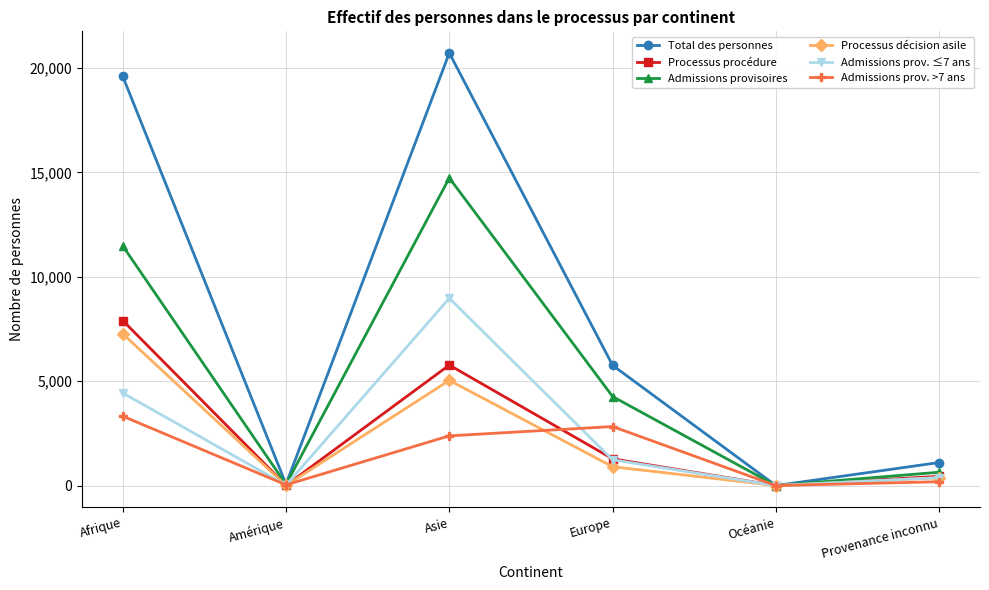

What is the average value of the Processus décision asile series?

2265